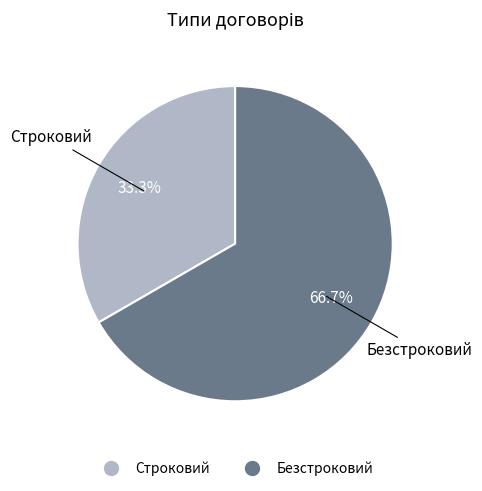

What percentage is NOT represented by Безстроковий?

33.3%